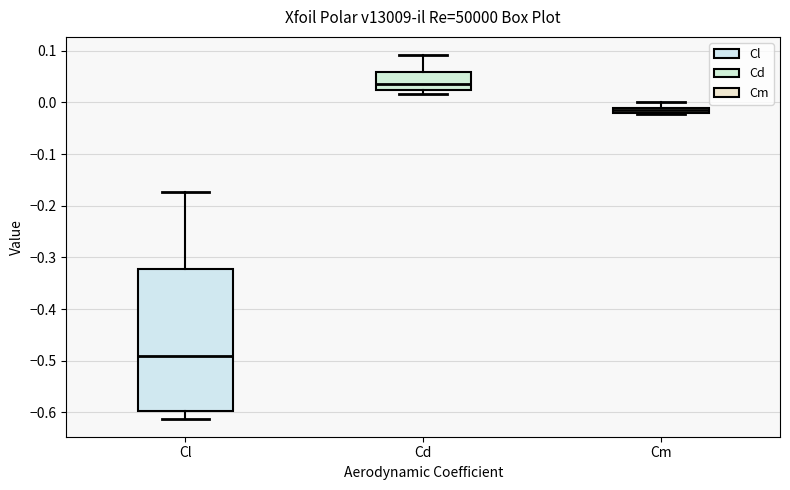

Which box's median line is the lowest?

Cl